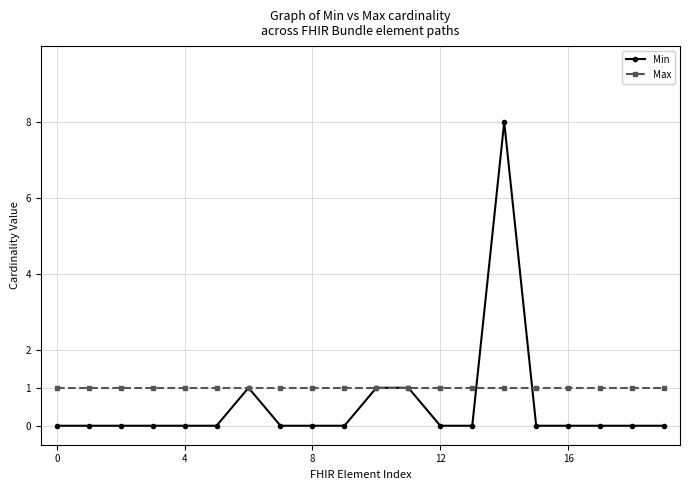

Which series has the largest range (max minus min)?

Min